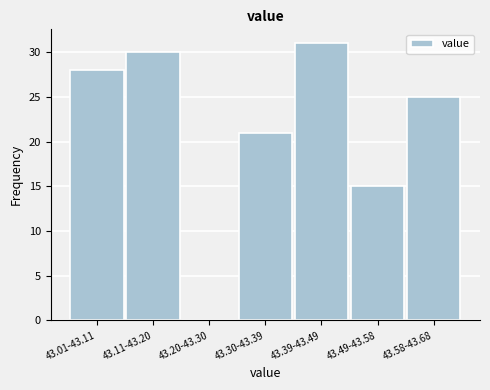

Reading left to right, what are all the values shown in this chart?

43.01-43.11=28	43.11-43.20=30	43.20-43.30=0	43.30-43.39=21	43.39-43.49=31	43.49-43.58=15	43.58-43.68=25